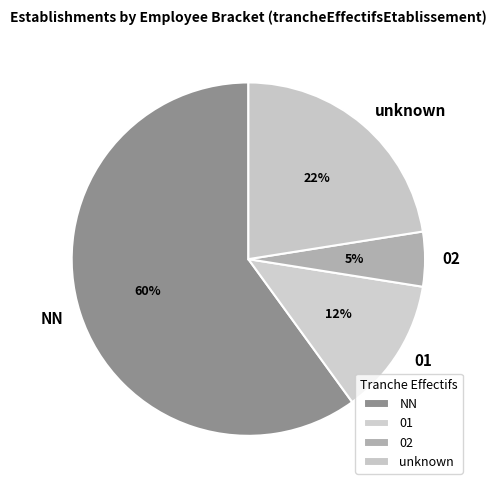

Is it true that 01 is 4% of the pie?

False